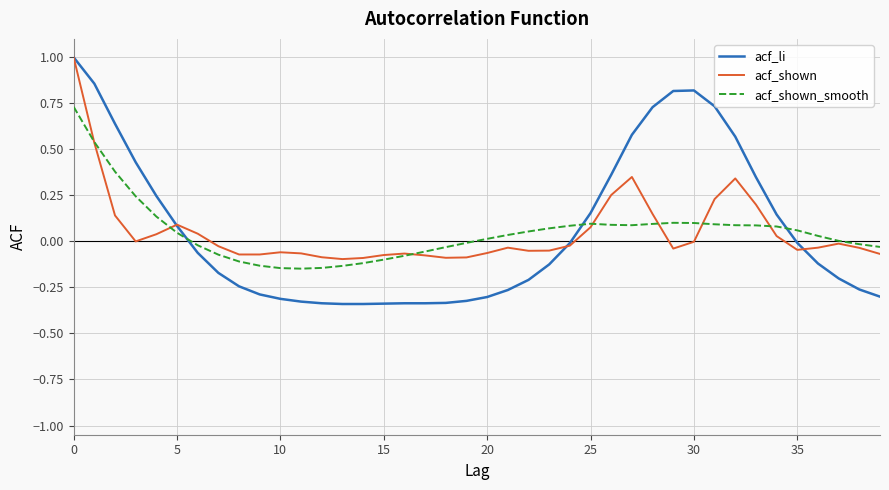

Which series has the largest range (max minus min)?

acf_li